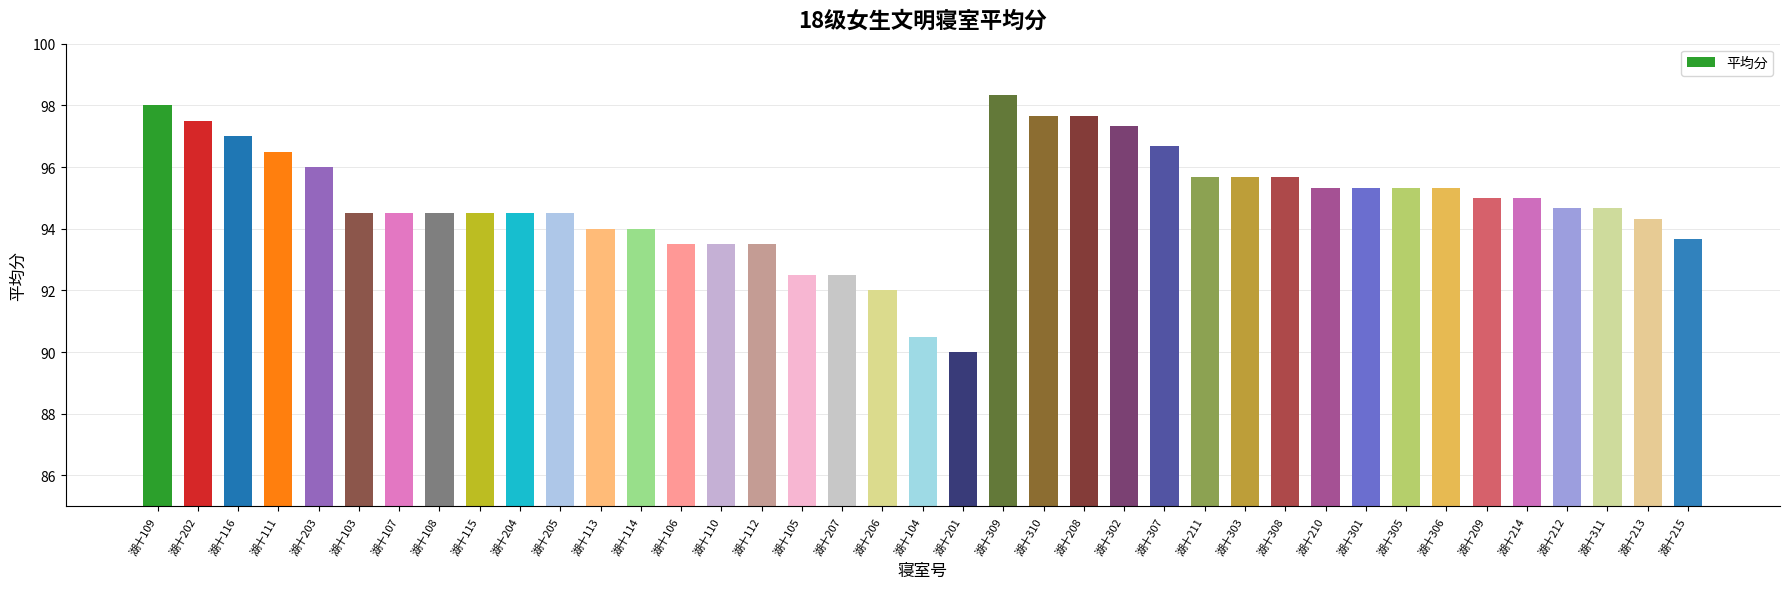

The chart shows a value of 93.5 at 湖十106. True or false?

True